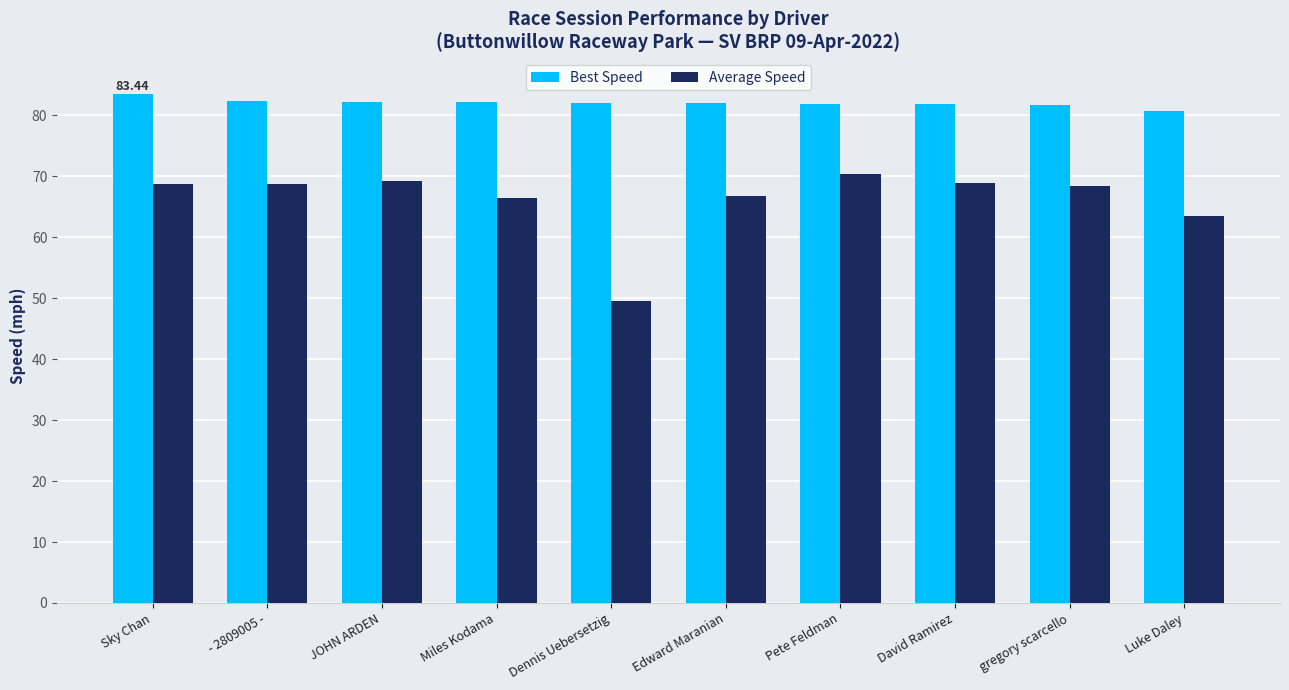

What is the difference between the highest and lowest values at Pete Feldman?

11.5